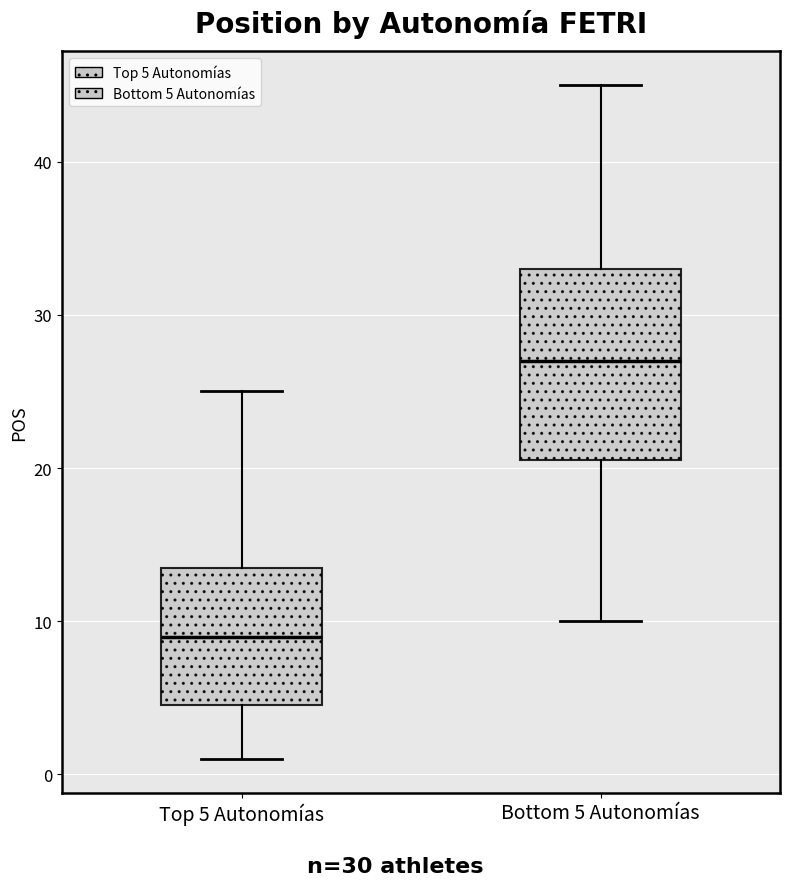

Where does the upper whisker of the box for Top 5 Autonomías end on the y-axis? The values are not printed on the chart, so give them approximately, as read against the axis.

25